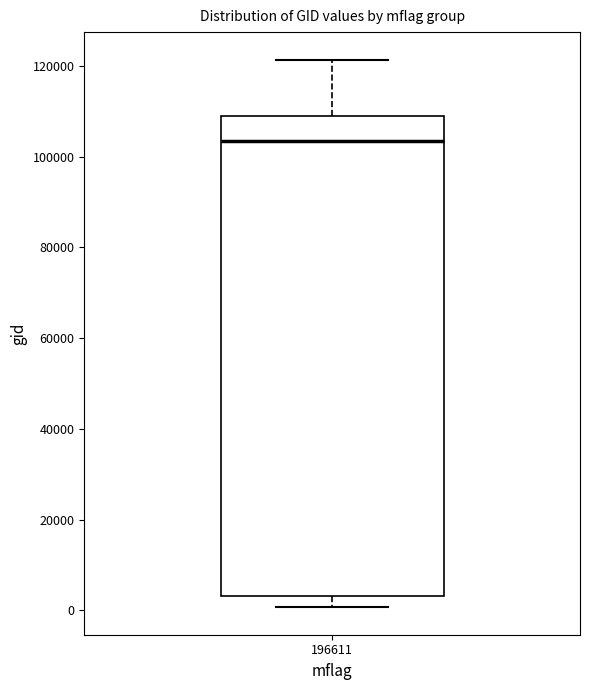

Where does the lower whisker of the box at x = 196611 end on the y-axis? The values are not printed on the chart, so give them approximately, as read against the axis.

0